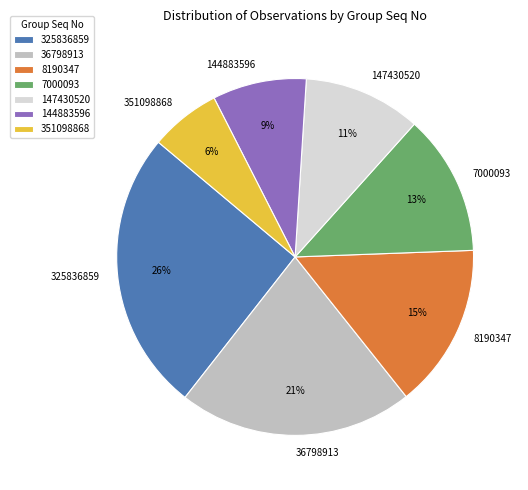

What is the smallest slice in the pie chart?

351098868